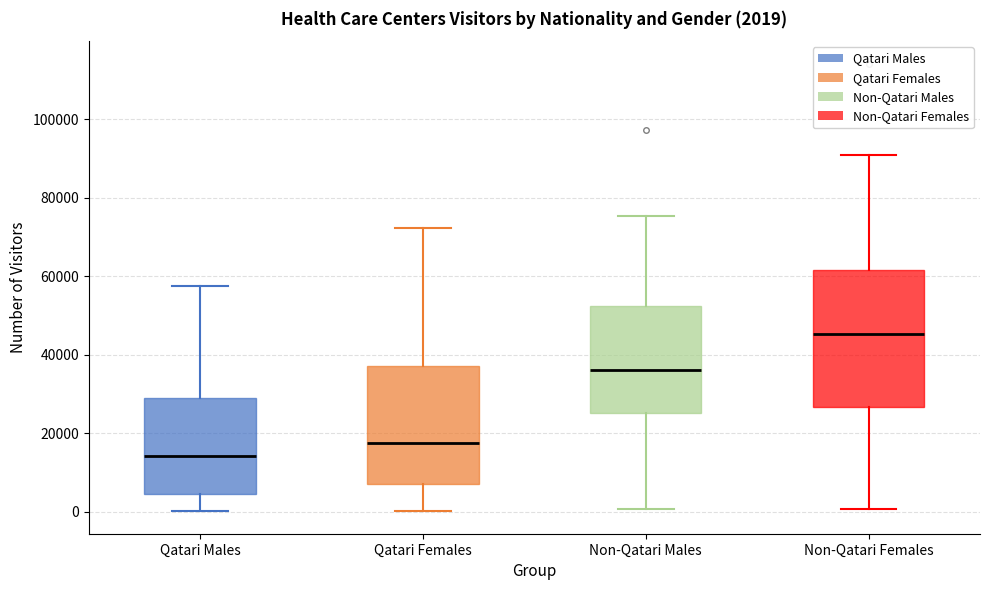

Comparing the boxes themselves (not the whiskers), which one is the tallest?

Non-Qatari Females